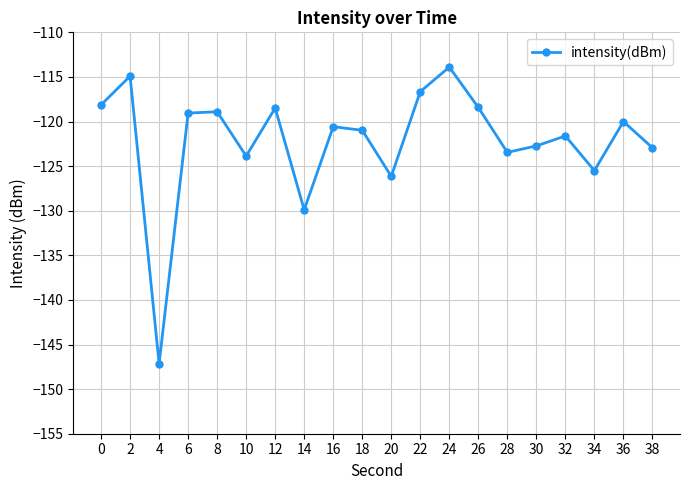

What is the value of the 12th point from the left?

-116.7